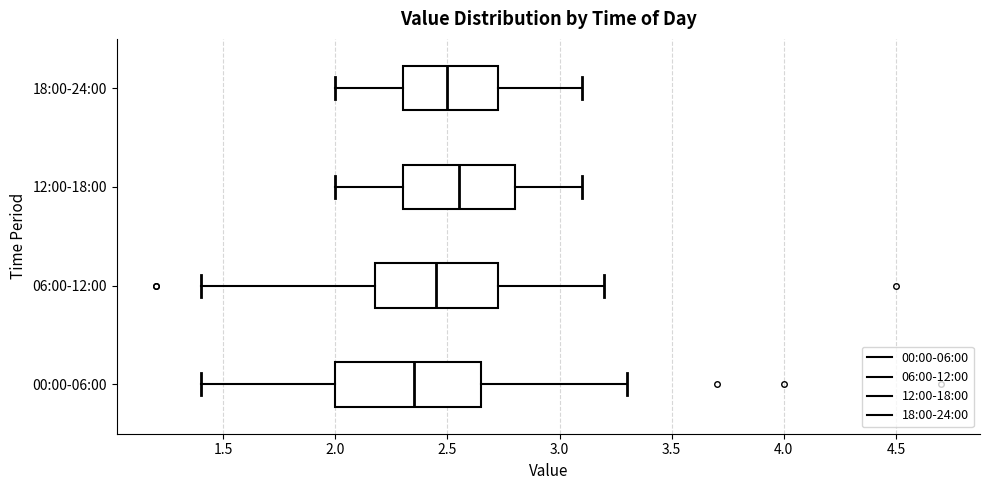

Reading bottom to top, transcribe this box plot: for each box, give where its median line is, the range the box spans, and where its two whiskers end, as read against the x-axis. The values are not printed on the chart, so give them approximately, as read against the axis.

00:00-06:00: median 2.35, box 2.00 to 2.65, whiskers 1.40 to 3.30
06:00-12:00: median 2.45, box 2.20 to 2.75, whiskers 1.40 to 3.20
12:00-18:00: median 2.55, box 2.30 to 2.80, whiskers 2.00 to 3.10
18:00-24:00: median 2.50, box 2.30 to 2.75, whiskers 2.00 to 3.10